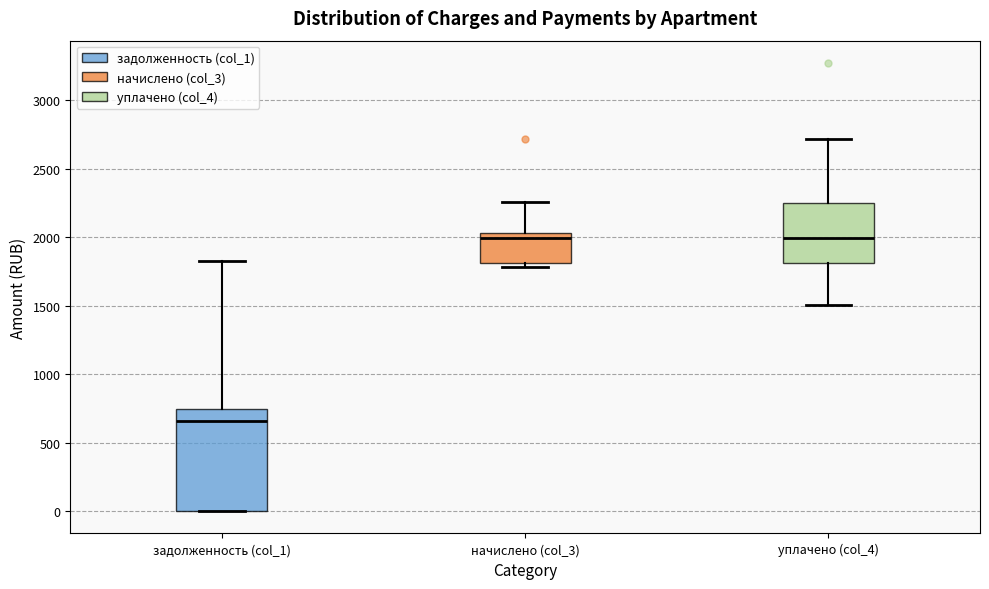

Where is the lower edge of the box for задолженность (col_1) on the y-axis? The values are not printed on the chart, so give them approximately, as read against the axis.

0